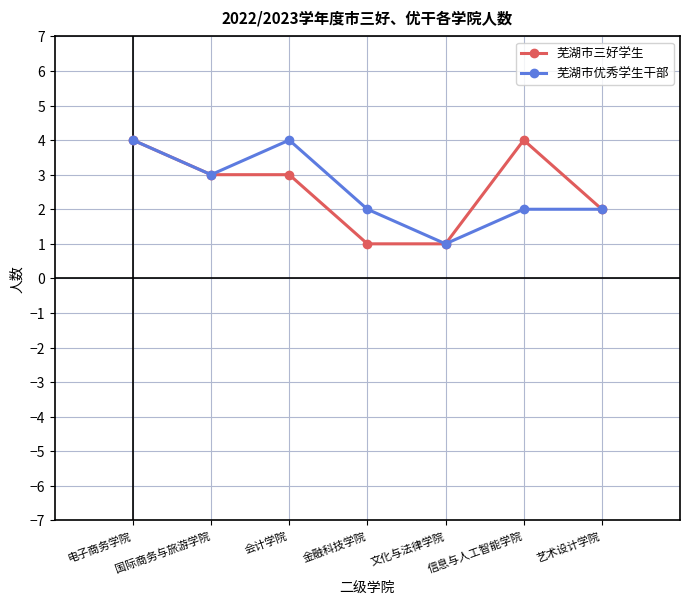

True or false: 芜湖市三好学生 has a value of 2 at 艺术设计学院.

True